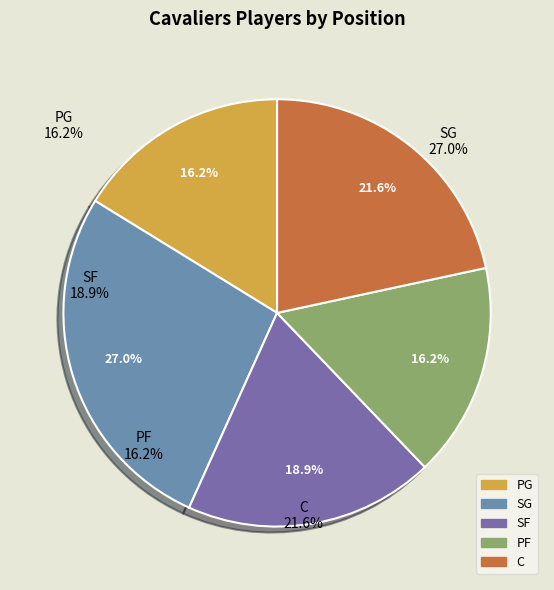

To the nearest percent, what is the combined percentage of PG and SF?

35%